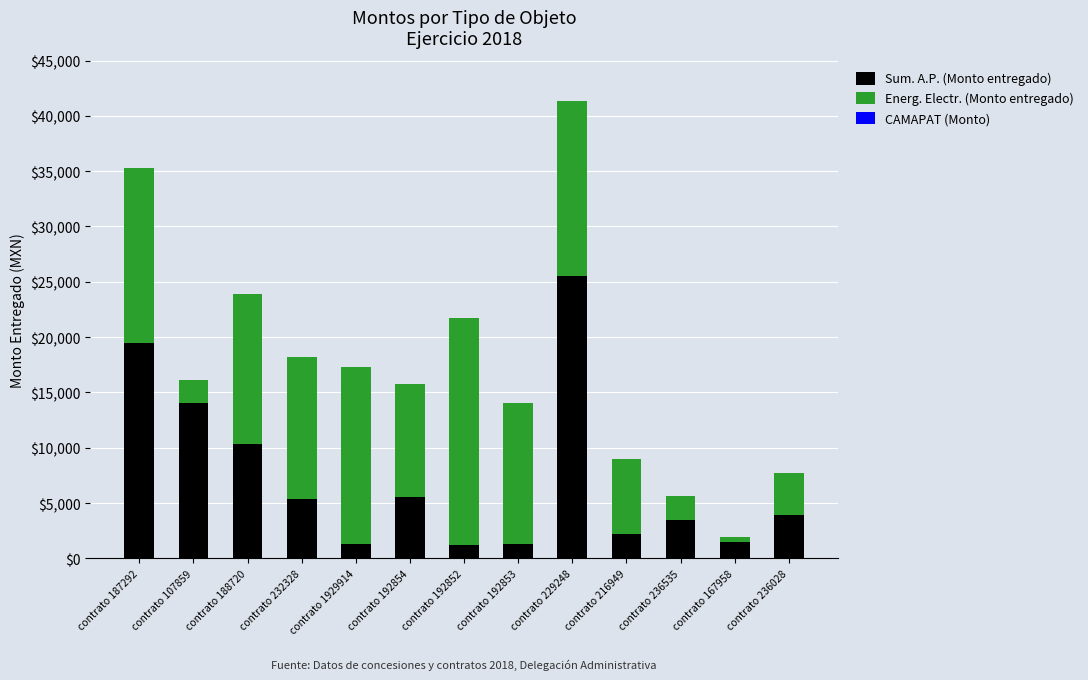

What is the total value across all series at contrato 229248?

41312.4